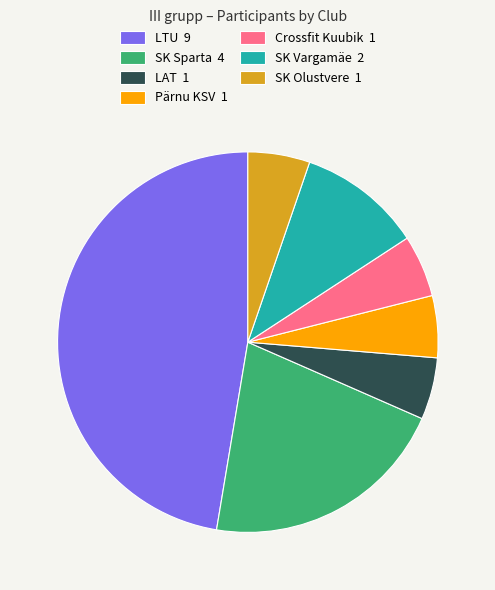

The SK Vargamäe slice represents 11% of the pie. True or false?

True